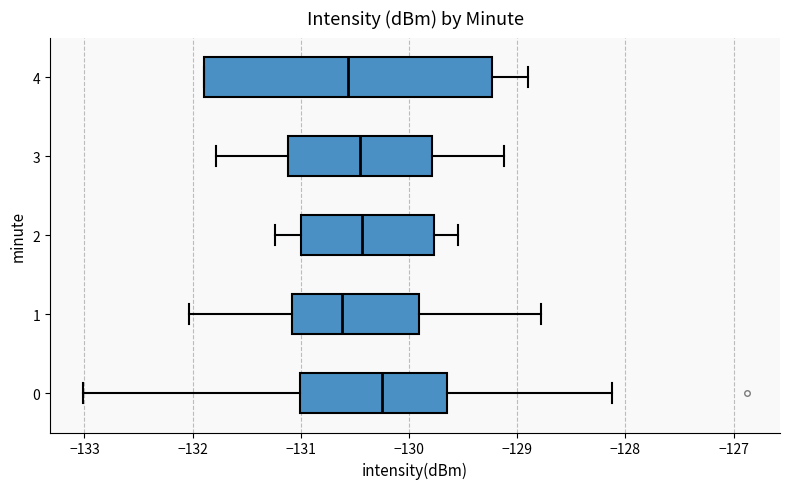

Comparing the boxes themselves (not the whiskers), which one is the widest?

4